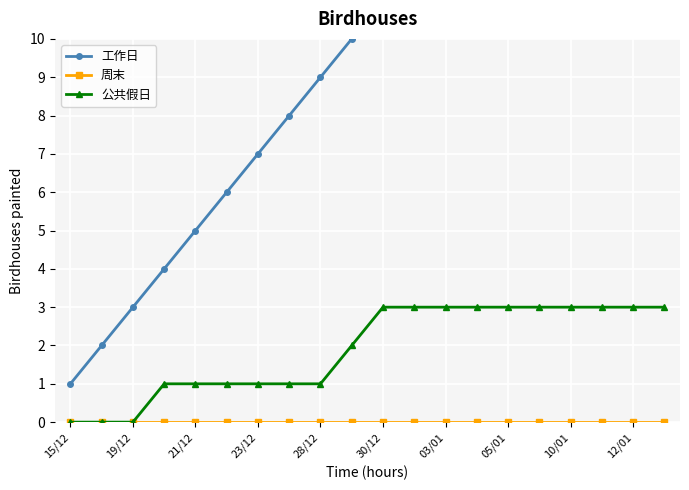

List the series in order of their overall mean, lowest first.

周末, 公共假日, 工作日